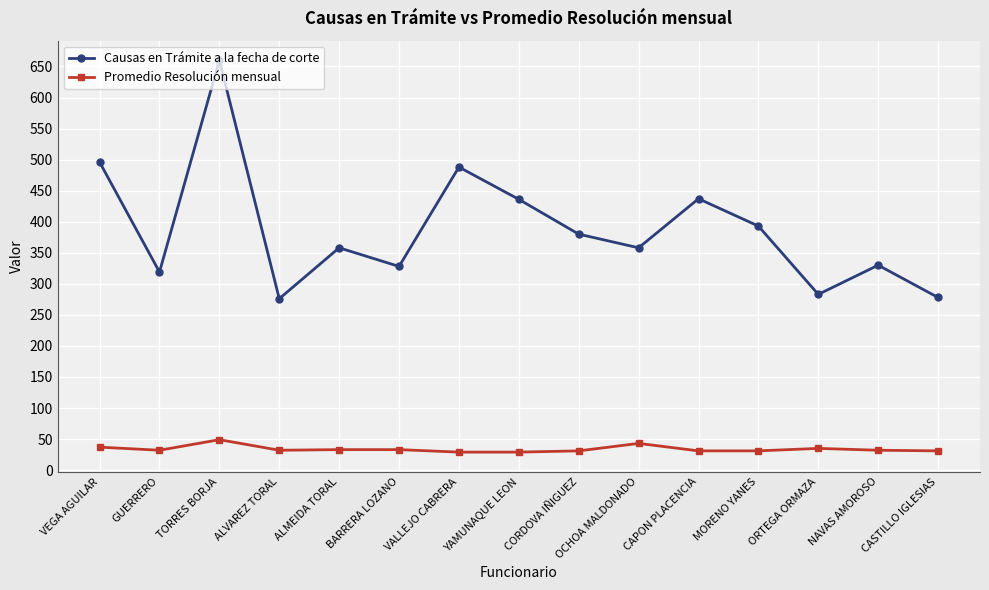

Does the chart have visible grid lines?

Yes